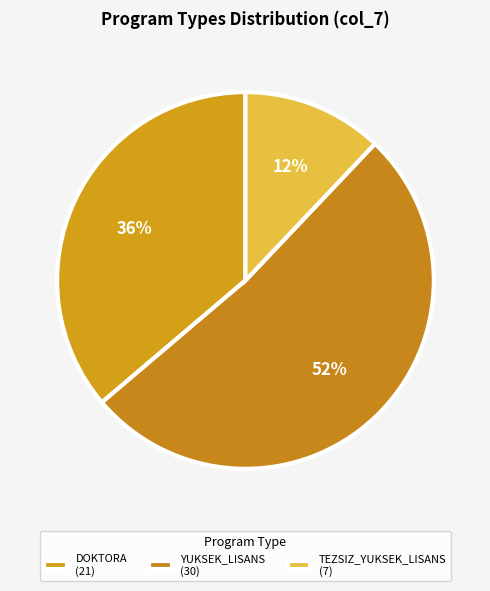

How many segments does this pie chart have?

3